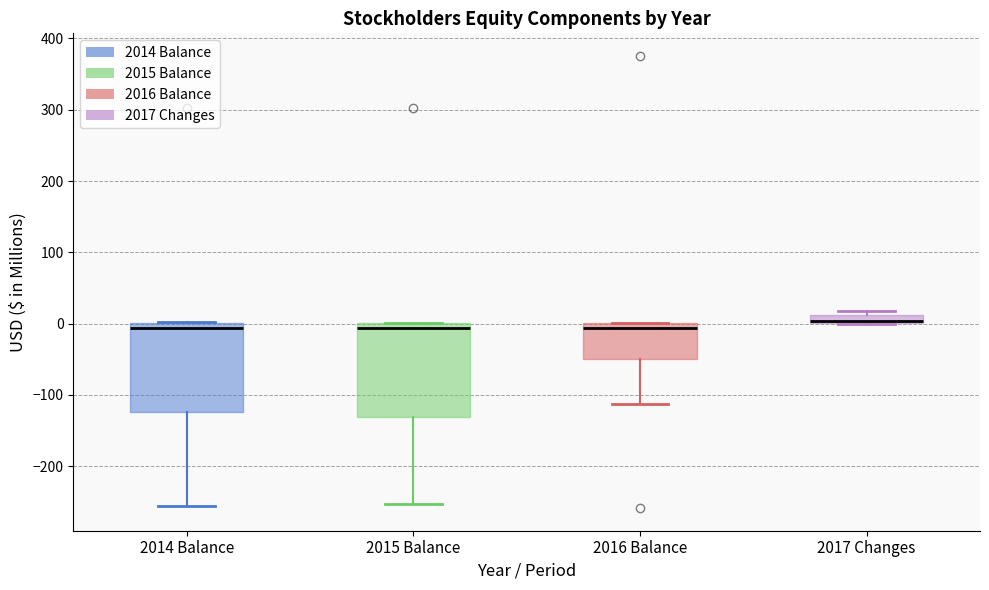

Where is the lower edge of the box for 2014 Balance on the y-axis? The values are not printed on the chart, so give them approximately, as read against the axis.

-120